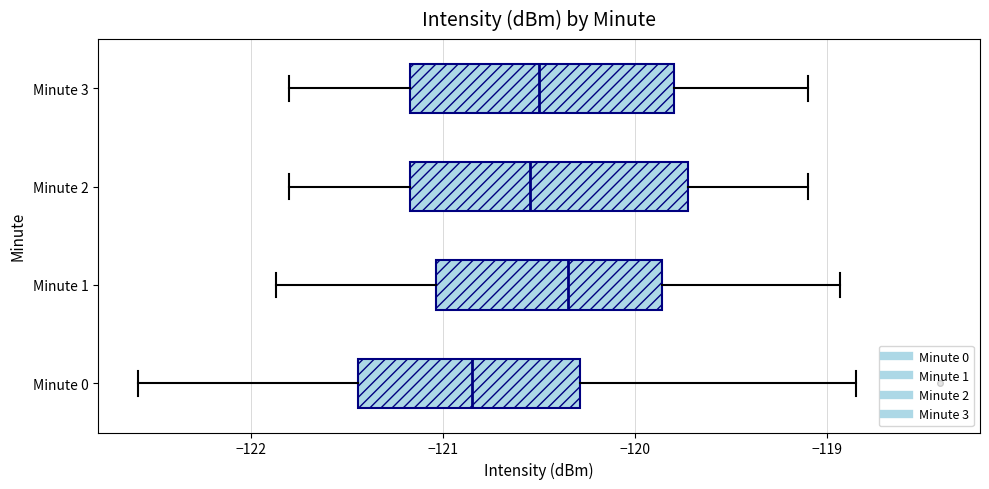

Where is the right edge of the box for Minute 1 on the x-axis? The values are not printed on the chart, so give them approximately, as read against the axis.

-119.9